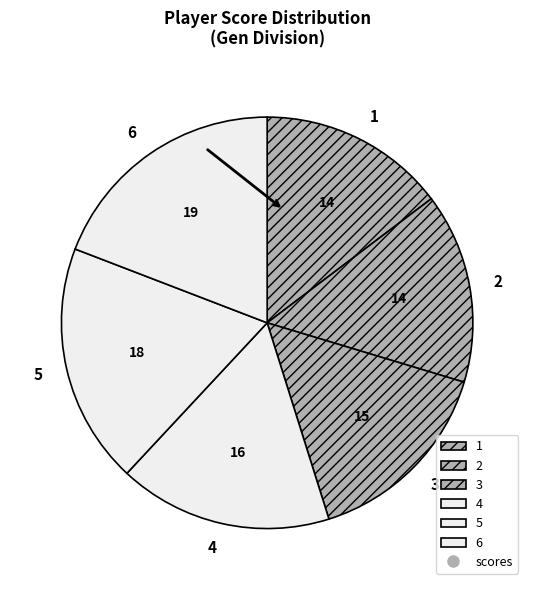

The 3 slice represents 23% of the pie. True or false?

False